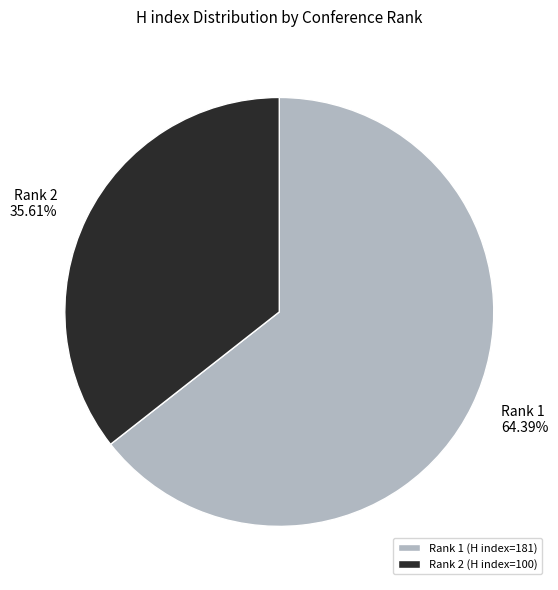

To the nearest percent, what is the average slice percentage?

50%